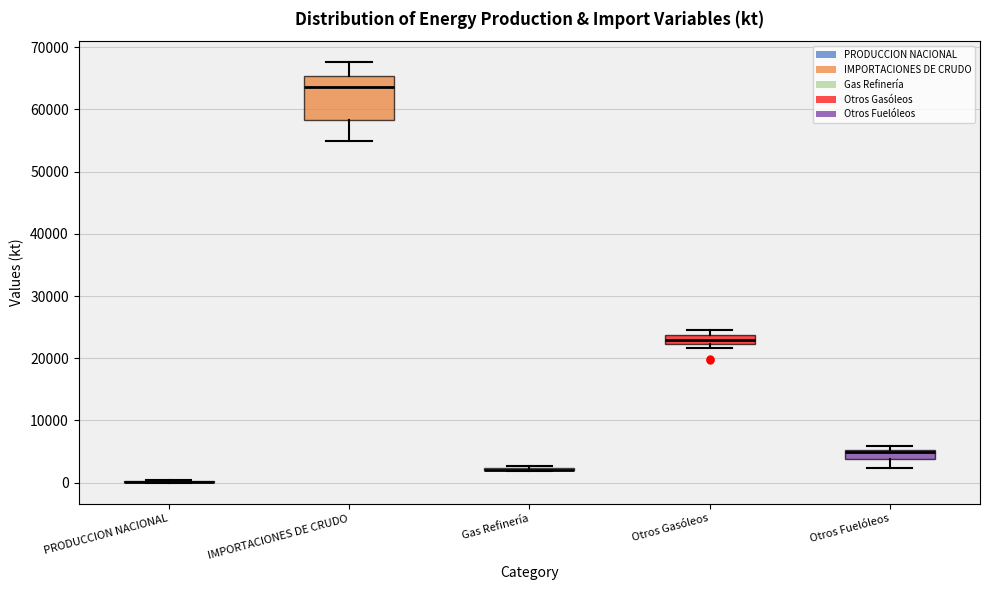

Where is the upper edge of the box for Otros Gasóleos on the y-axis? The values are not printed on the chart, so give them approximately, as read against the axis.

24000